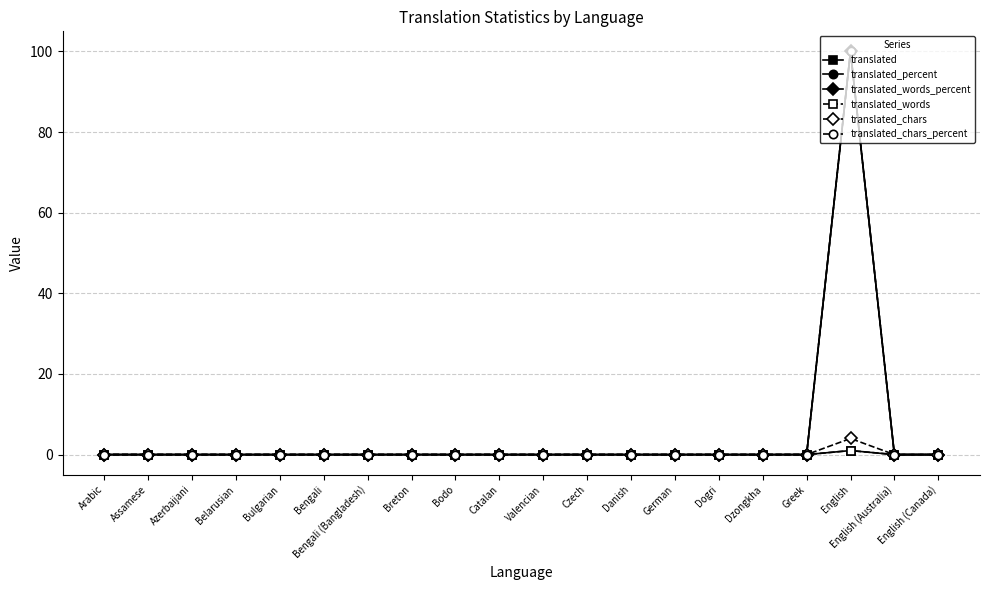

At how many categories does at least one series exceed 87?

1